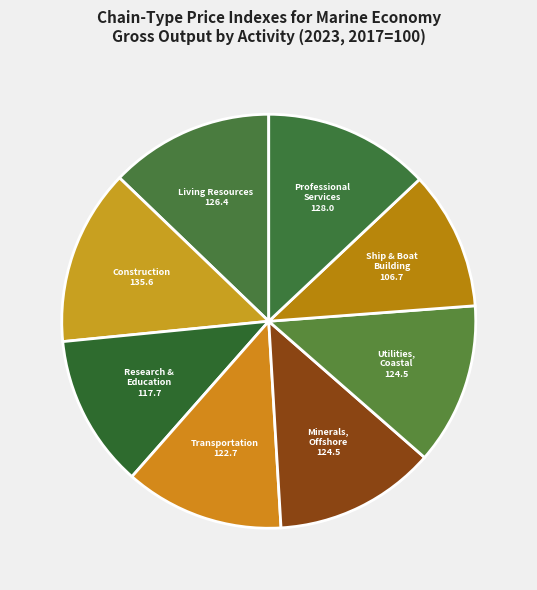

How many segments does this pie chart have?

8